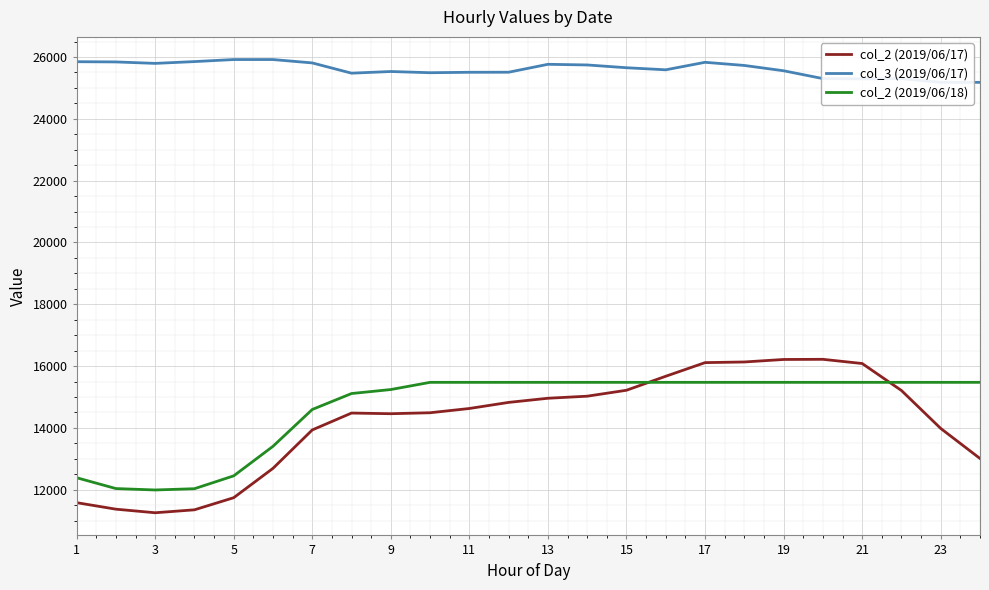

Does the chart have visible grid lines?

Yes